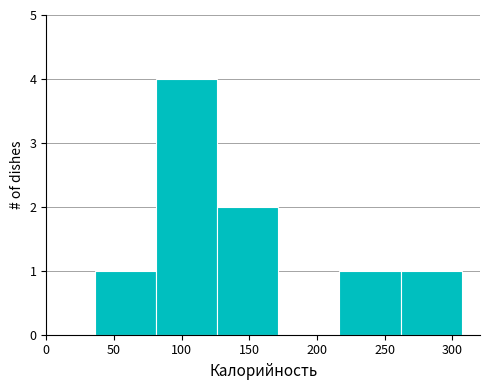

Reading left to right, list every bar in this chart as the range it spans on the x-axis followed by its height. Neither the bar edges nor the heights are printed on the chart, so give them approximately, as read against the axes.

35 to 80: 1
80 to 125: 4
125 to 170: 2
170 to 215: 0
215 to 260: 1
260 to 305: 1